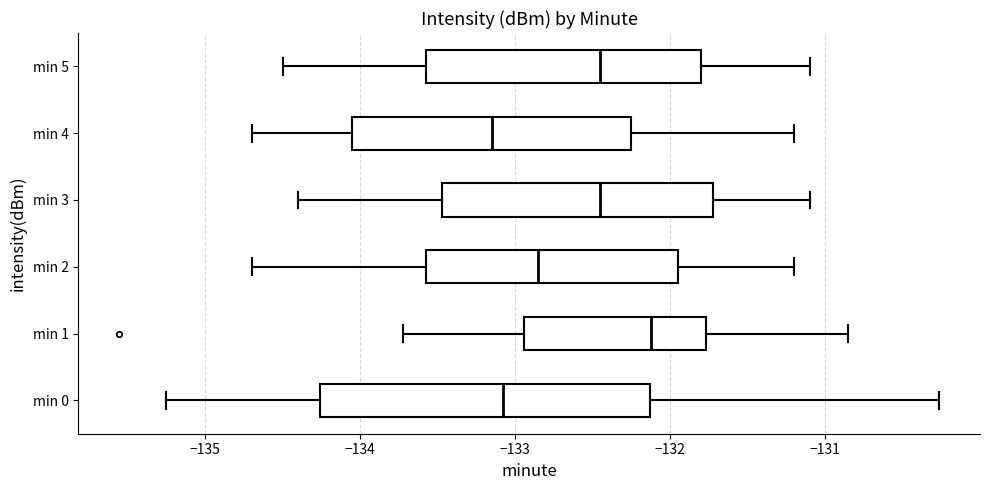

Reading bottom to top, read every box against the x-axis: the position of its median line, the range the box covers, and the ends of its whiskers. The values are not printed on the chart, so give them approximately, as read against the axis.

min 0: median -133.1, box -134.3 to -132.1, whiskers -135.3 to -130.3
min 1: median -132.1, box -132.9 to -131.8, whiskers -133.7 to -130.9
min 2: median -132.8, box -133.6 to -131.9, whiskers -134.7 to -131.2
min 3: median -132.4, box -133.5 to -131.7, whiskers -134.4 to -131.1
min 4: median -133.1, box -134.0 to -132.2, whiskers -134.7 to -131.2
min 5: median -132.4, box -133.6 to -131.8, whiskers -134.5 to -131.1